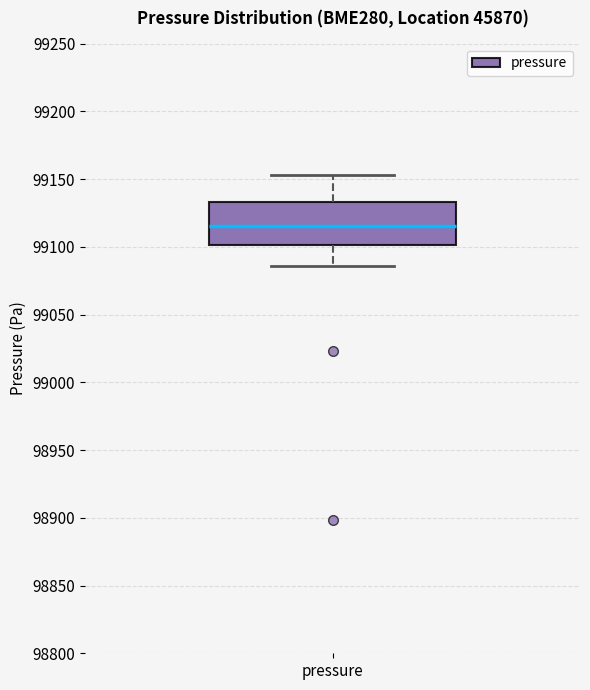

Read this box plot against the y-axis: the position of the median line, the range covered by the box, and the ends of both whiskers. The values are not printed on the chart, so give them approximately, as read against the axis.

median 99115, box 99100 to 99135, whiskers 99085 to 99155